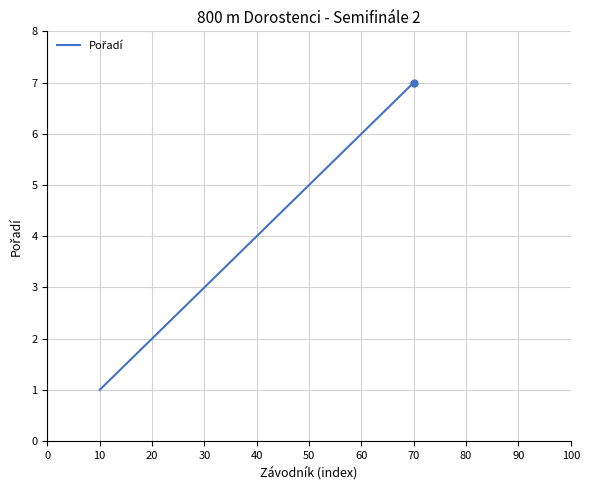

List the labels in order of value, smallest first.

10, 20, 30, 40, 50, 60, 70